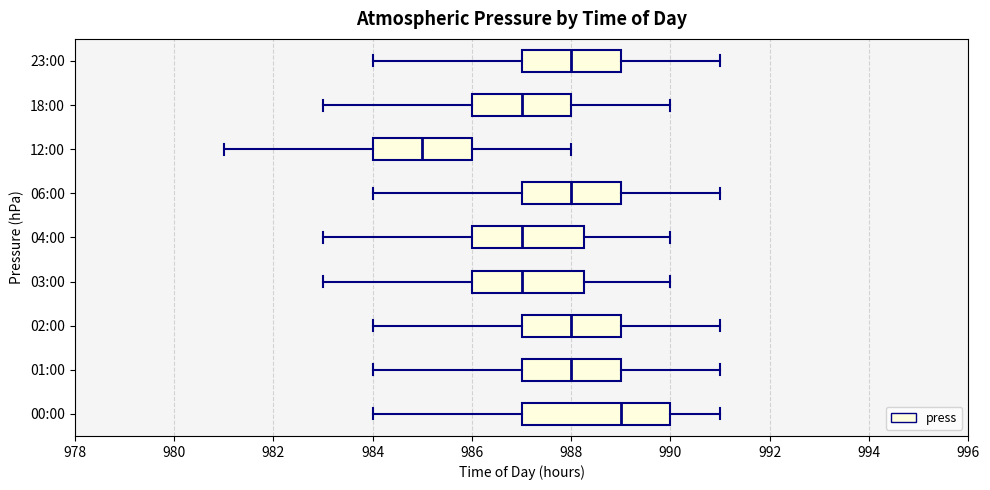

Where does the left whisker of the box for 01:00 end on the x-axis? The values are not printed on the chart, so give them approximately, as read against the axis.

984.0